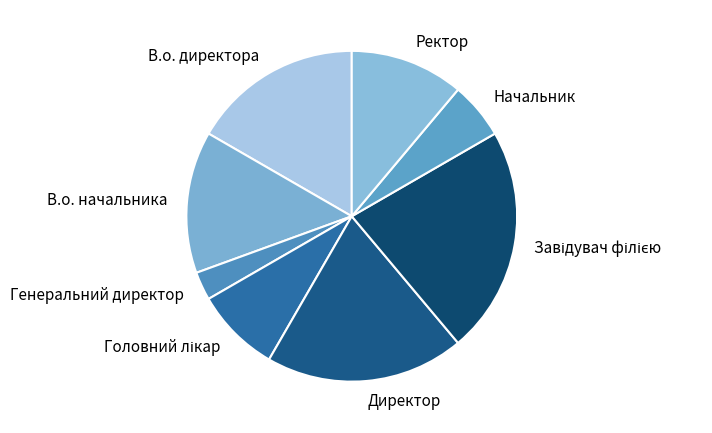

Count the number of slices in the pie.

8